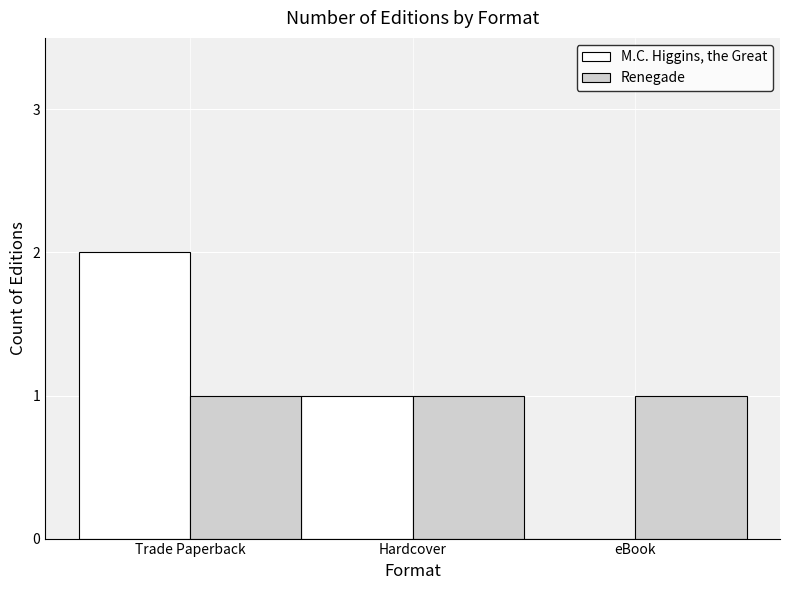

Where does the M.C. Higgins, the Great series first go above 1?

Trade Paperback